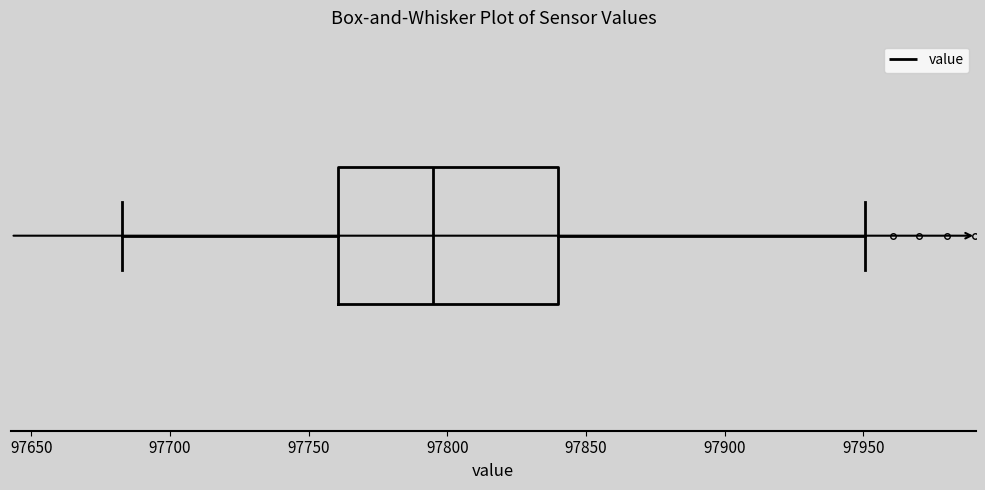

Transcribe this box plot: give where the median line is, the range the box spans, and where the two whiskers end, as read against the x-axis. The values are not printed on the chart, so give them approximately, as read against the axis.

median 97795, box 97760 to 97840, whiskers 97685 to 97950